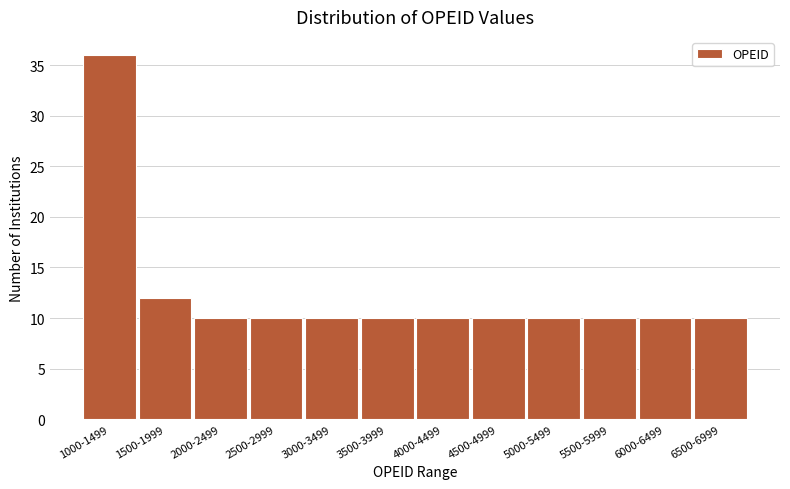

Reading left to right, list all the values displayed in this chart.

36	12	10	10	10	10	10	10	10	10	10	10